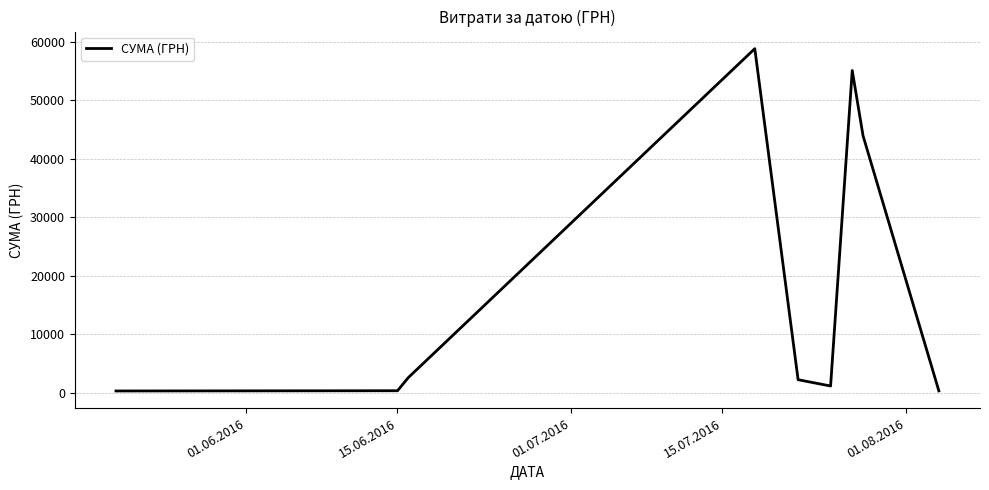

What is the sum of all values?

164986.4